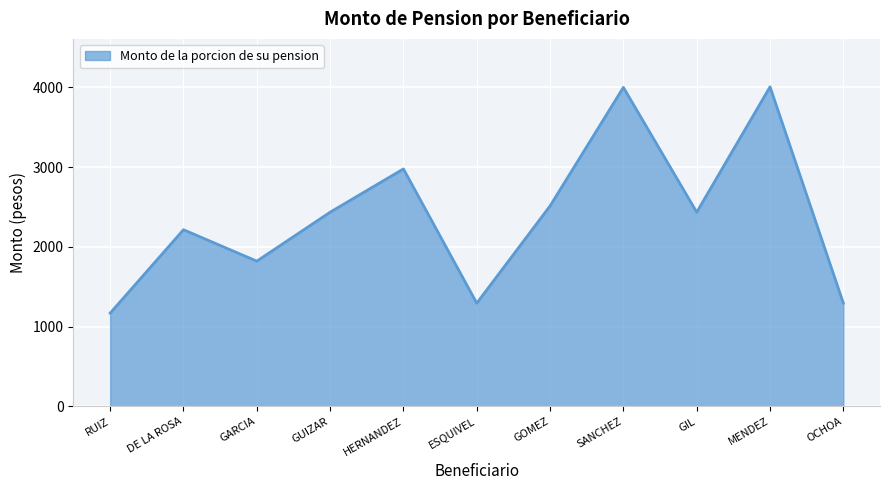

At which category does the data reach its first local valley?

GARCIA